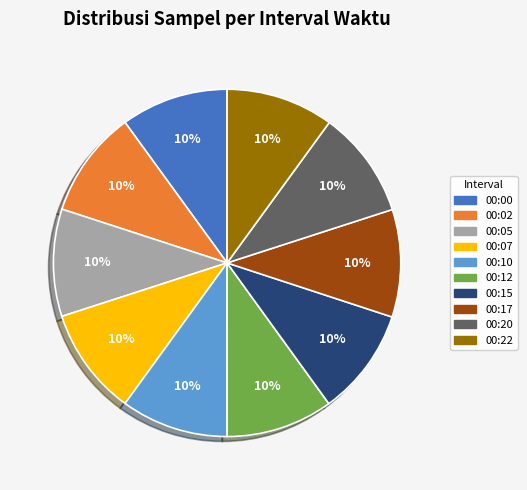

Is the sum of 00:02 and 00:17 greater than half?

No